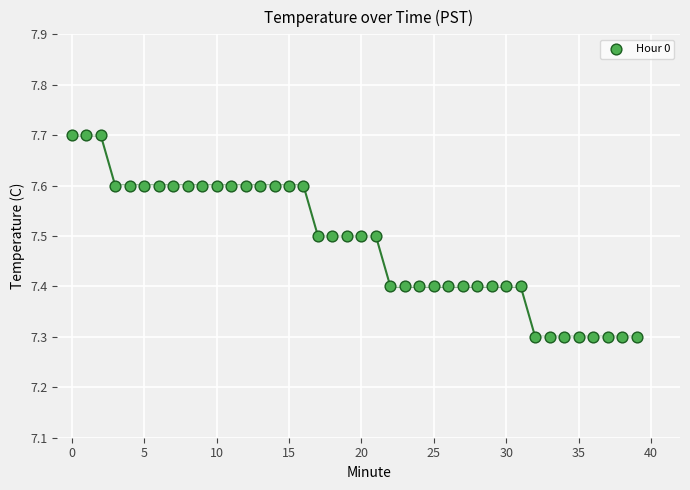

What is the range of Y values (max minus min)?

0.4